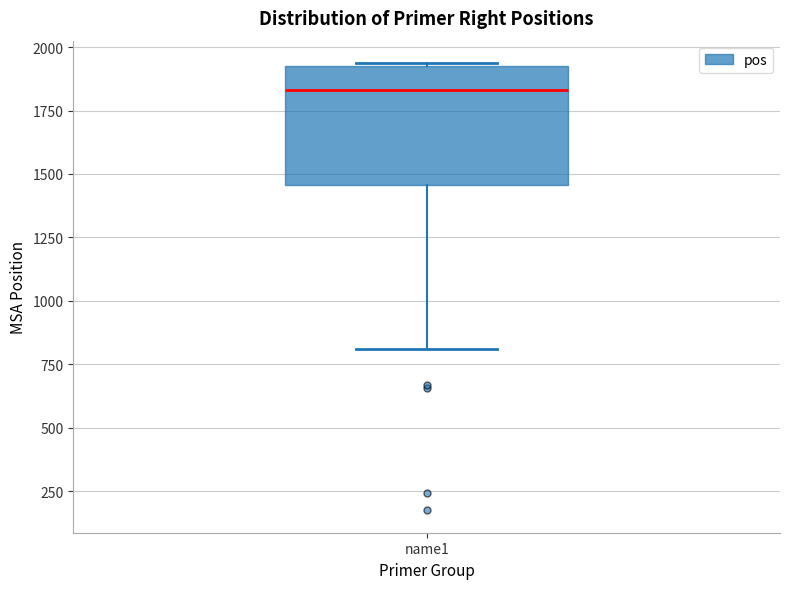

Transcribe this box plot: give where the median line is, the range the box spans, and where the two whiskers end, as read against the y-axis. The values are not printed on the chart, so give them approximately, as read against the axis.

median 1850, box 1450 to 1950, whiskers 800 to 1950